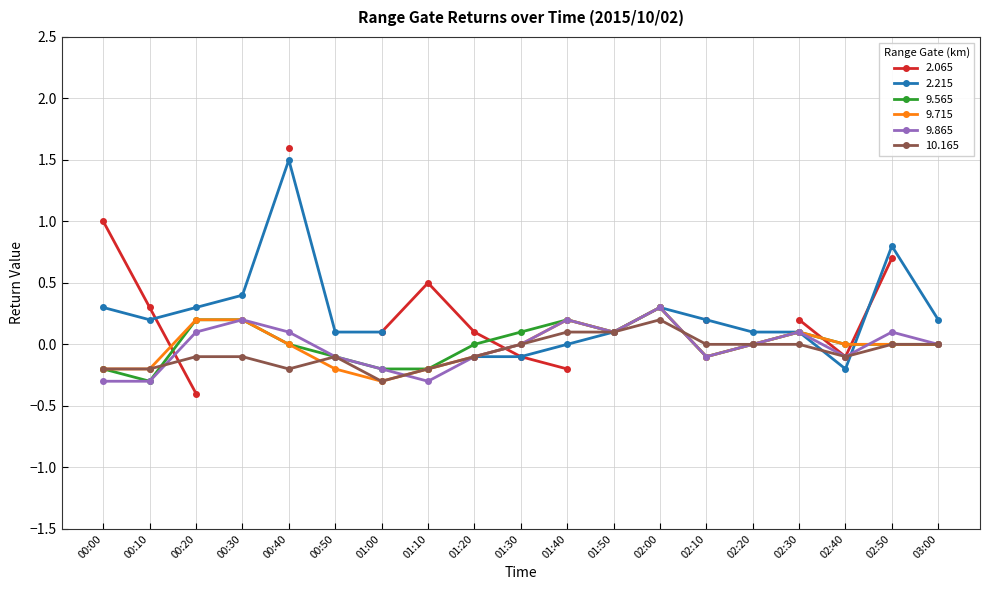

How many positive values does the 9.865 series have?

8